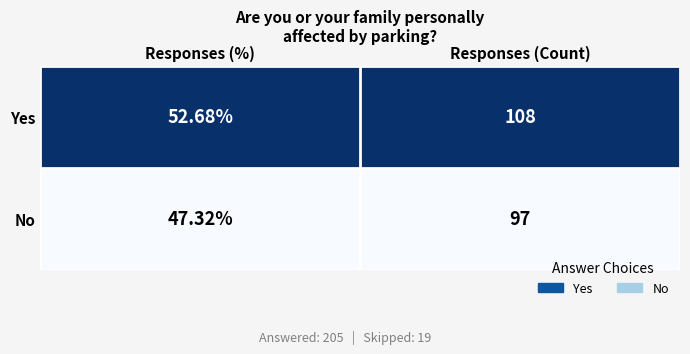

At which category is the sum across all series the highest?

Responses (Count)